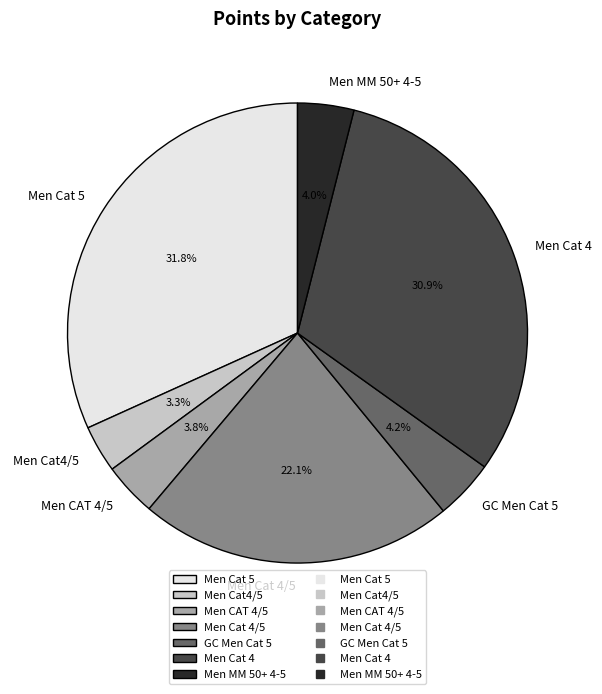

Between Men Cat4/5 and Men Cat 4, which is larger?

Men Cat 4